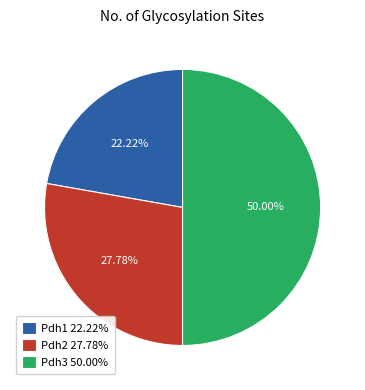

What is the ratio of the value at Pdh1 22.22% to the value at Pdh2 27.78%?

0.8